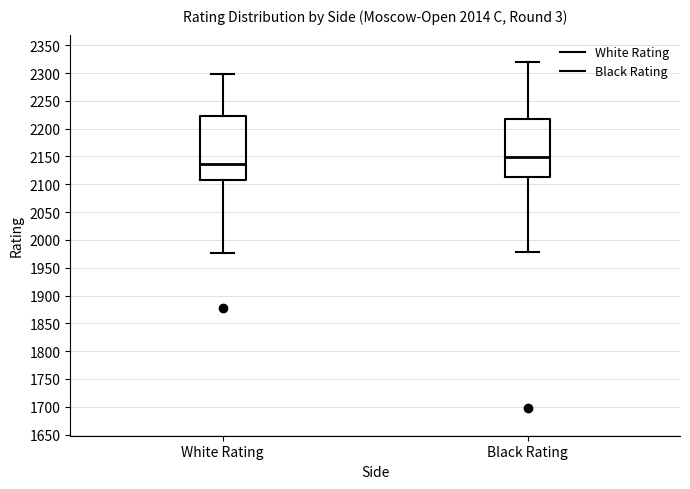

Which box's median line is the highest?

Black Rating